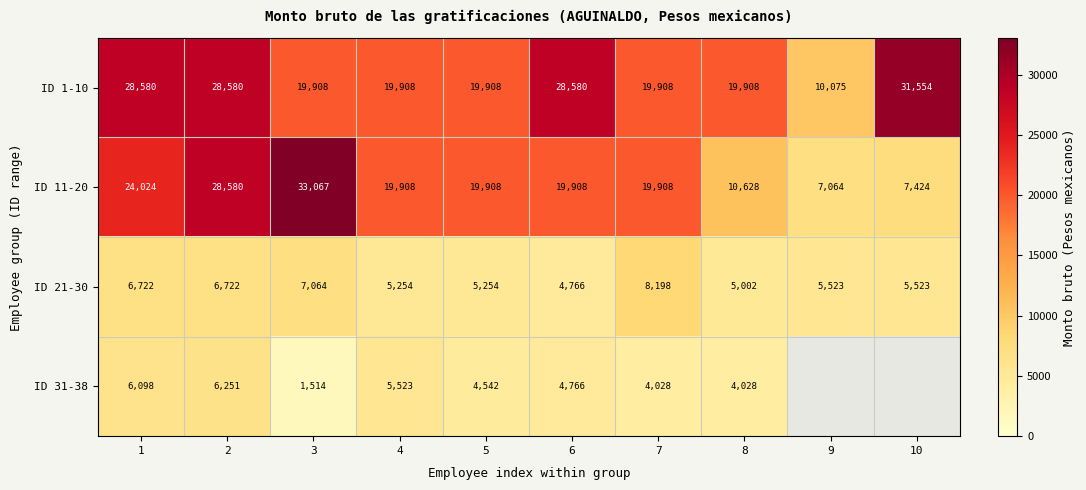

What is the total value across all series at 3?

61553